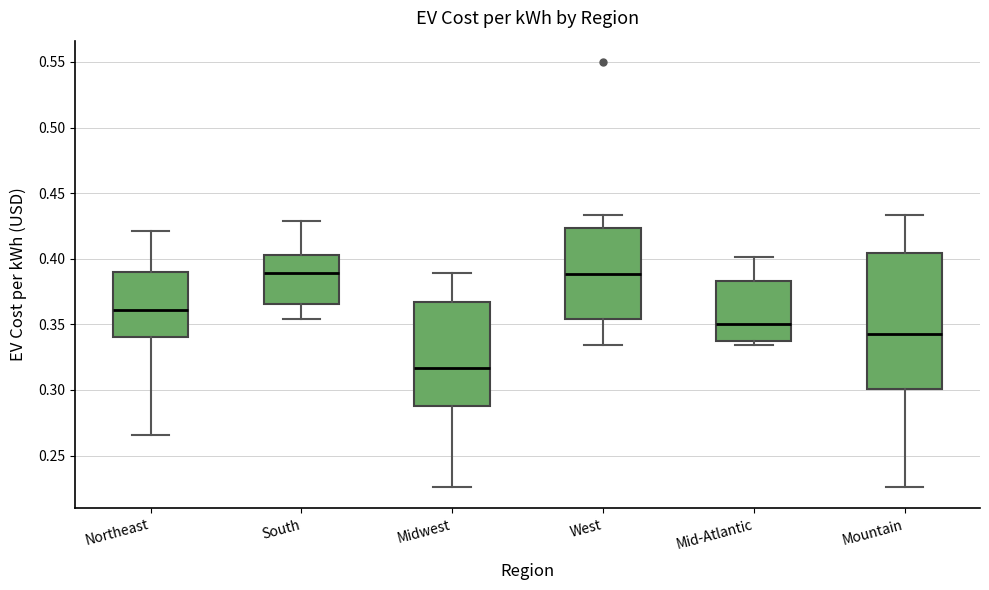

Reading left to right, transcribe this box plot: for each box, give where its median line is, the range the box spans, and where its two whiskers end, as read against the y-axis. The values are not printed on the chart, so give them approximately, as read against the axis.

Northeast: median 0.360, box 0.340 to 0.390, whiskers 0.265 to 0.420
South: median 0.390, box 0.365 to 0.405, whiskers 0.355 to 0.430
Midwest: median 0.315, box 0.290 to 0.365, whiskers 0.225 to 0.390
West: median 0.390, box 0.355 to 0.425, whiskers 0.335 to 0.435
Mid-Atlantic: median 0.350, box 0.335 to 0.385, whiskers 0.335 (just below the box's lower edge) to 0.400
Mountain: median 0.345, box 0.300 to 0.405, whiskers 0.225 to 0.435